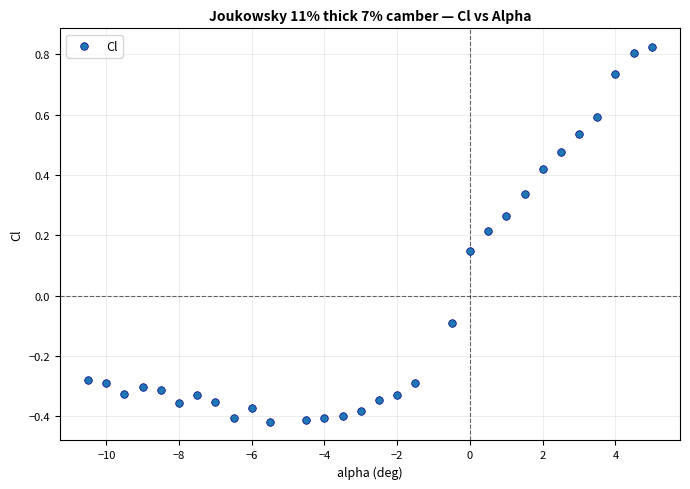

What is the range of X values (max minus min)?

15.5